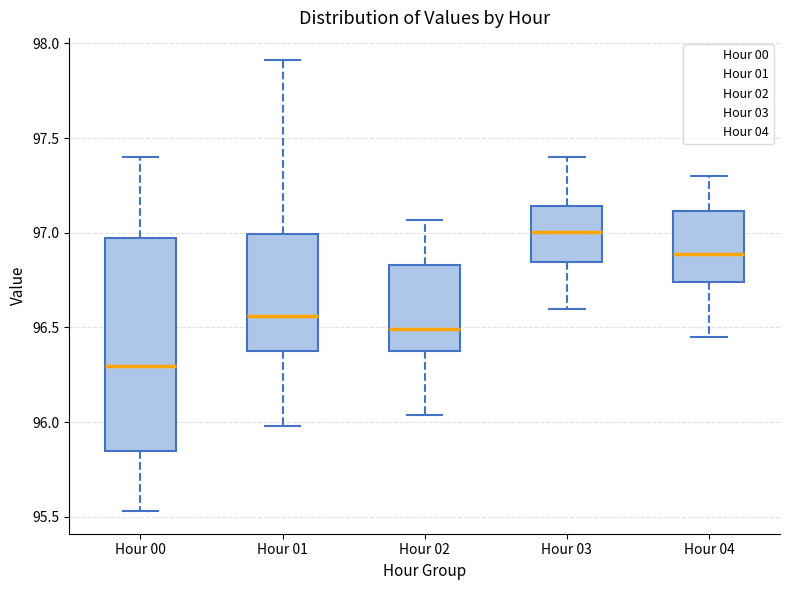

Reading left to right, transcribe this box plot: for each box, give where its median line is, the range the box spans, and where its two whiskers end, as read against the y-axis. The values are not printed on the chart, so give them approximately, as read against the axis.

Hour 00: median 96.30, box 95.85 to 96.95, whiskers 95.55 to 97.40
Hour 01: median 96.55, box 96.40 to 97.00, whiskers 96.00 to 97.90
Hour 02: median 96.50, box 96.40 to 96.85, whiskers 96.05 to 97.05
Hour 03: median 97.00, box 96.85 to 97.15, whiskers 96.60 to 97.40
Hour 04: median 96.90, box 96.75 to 97.10, whiskers 96.45 to 97.30